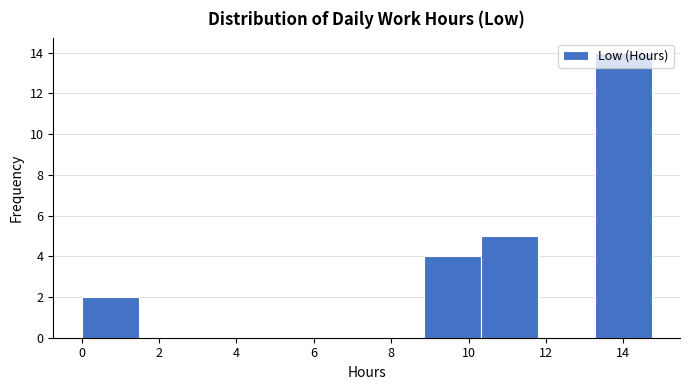

Reading left to right, transcribe this chart: for each bar, give the range it covers on the x-axis and its height. Neither the bar edges nor the heights are printed on the chart, so give them approximately, as read against the axes.

0.0 to 1.4: 2
1.4 to 3.0: 0
3.0 to 4.4: 0
4.4 to 5.8: 0
5.8 to 7.4: 0
7.4 to 8.8: 0
8.8 to 10.4: 4
10.4 to 11.8: 5
11.8 to 13.2: 0
13.2 to 14.8: 14